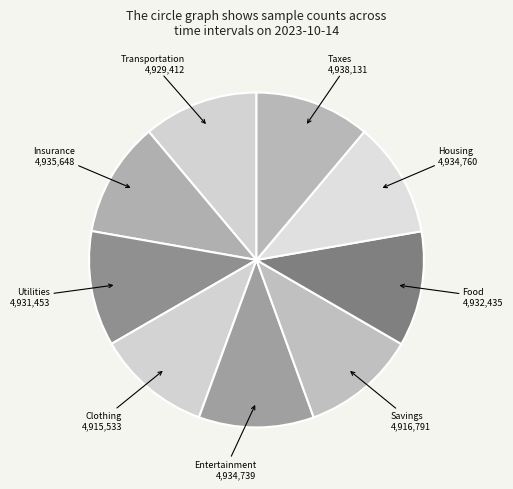

Count the number of slices in the pie.

9